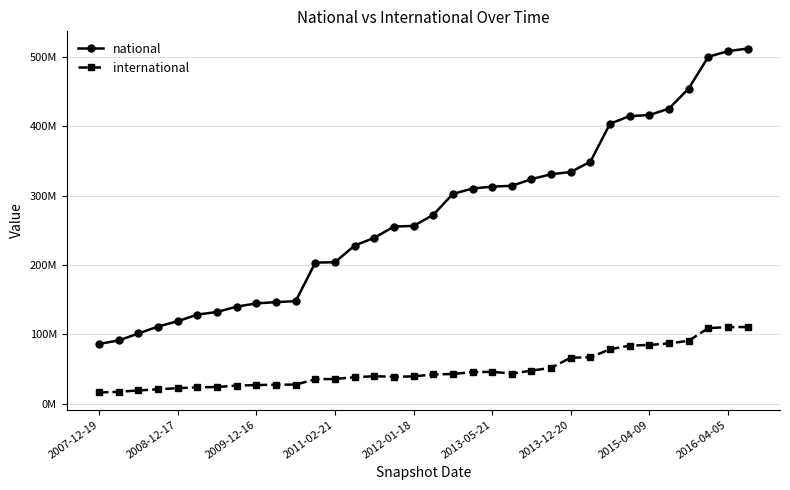

What is the greatest value displayed?

512385209